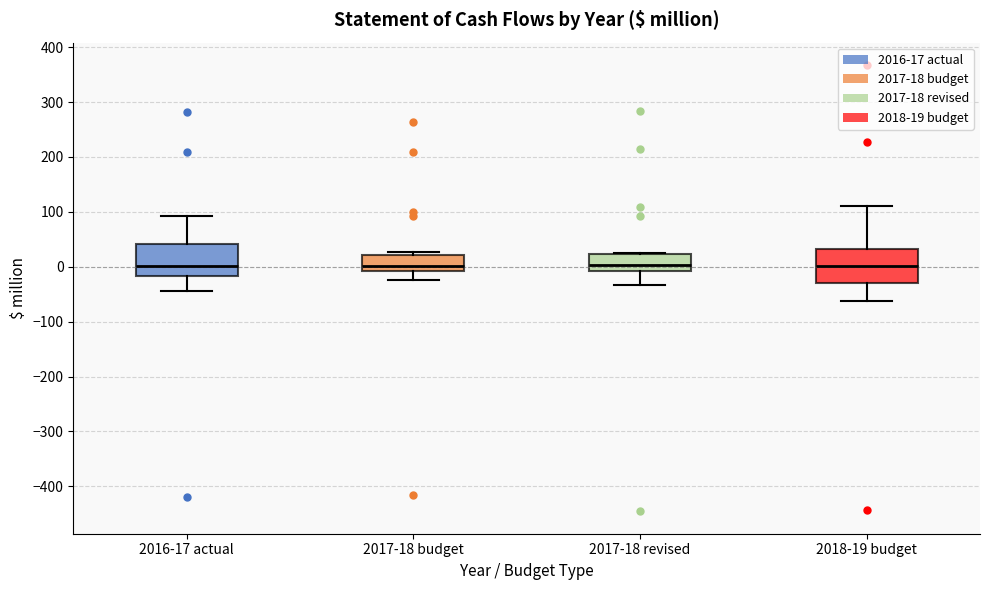

Where does the median line of the box for 2018-19 budget sit on the y-axis? The values are not printed on the chart, so give them approximately, as read against the axis.

0